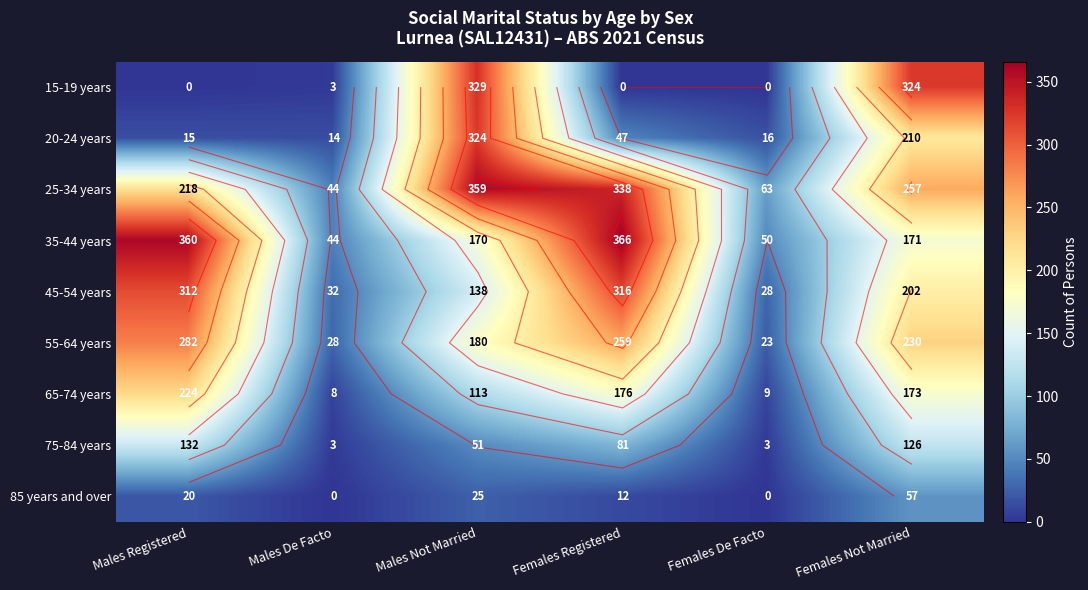

At which label is 20-24 years closest to 169?

Females Not Married